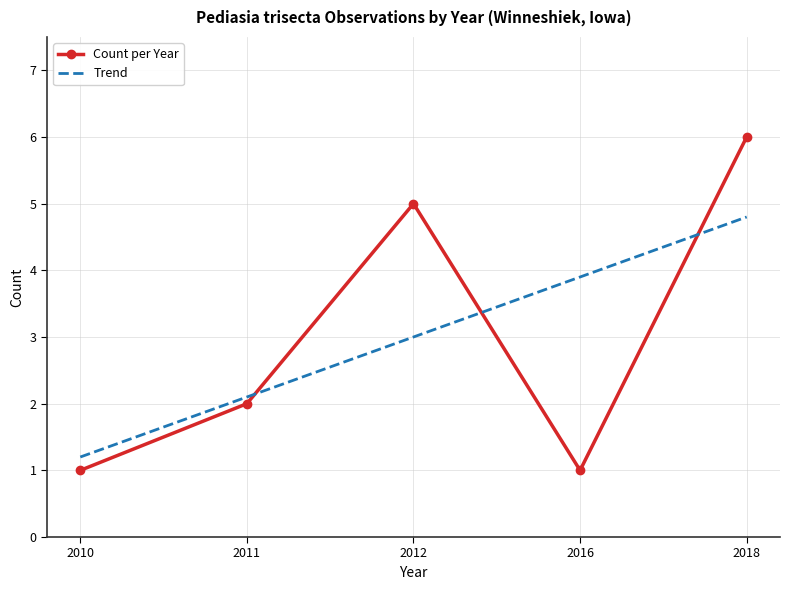

At how many categories does at least one series exceed 2?

4